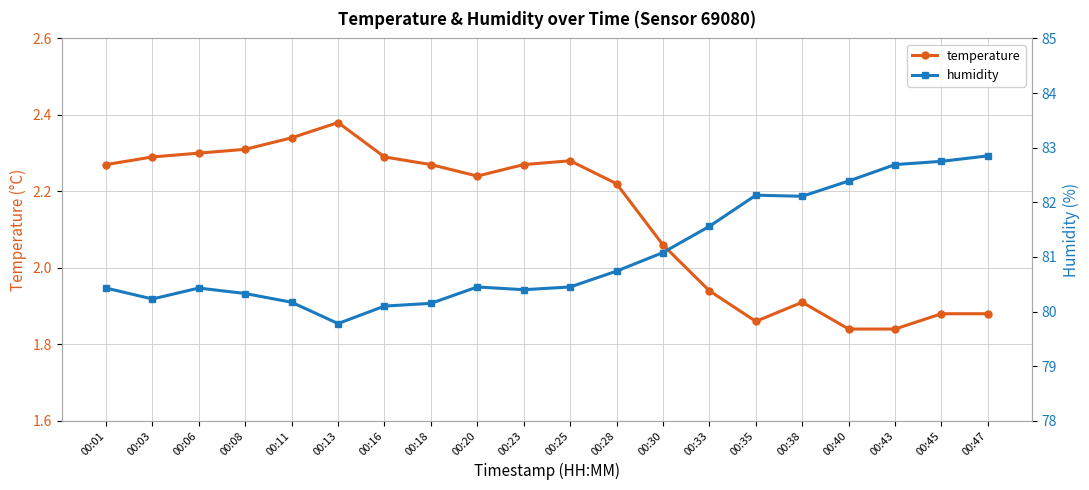

Reading left to right, what are all the values shown in this chart?

temperature: 00:01=2.3	00:03=2.3	00:06=2.3	00:08=2.3	00:11=2.3	00:13=2.4	00:16=2.3	00:18=2.3	00:20=2.2	00:23=2.3	00:25=2.3	00:28=2.2	00:30=2.1	00:33=1.9	00:35=1.9	00:38=1.9	00:40=1.8	00:43=1.8	00:45=1.9	00:47=1.9
humidity: 00:01=80.4	00:03=80.2	00:06=80.4	00:08=80.3	00:11=80.2	00:13=79.8	00:16=80.1	00:18=80.2	00:20=80.5	00:23=80.4	00:25=80.5	00:28=80.7	00:30=81.1	00:33=81.6	00:35=82.1	00:38=82.1	00:40=82.4	00:43=82.7	00:45=82.8	00:47=82.8